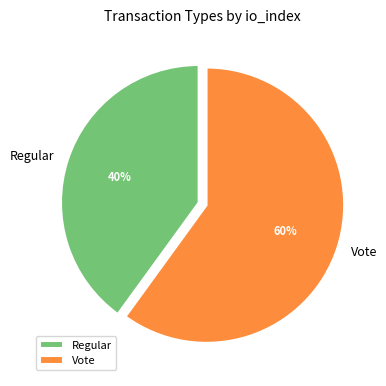

True or false: Vote accounts for 50% of the total.

False